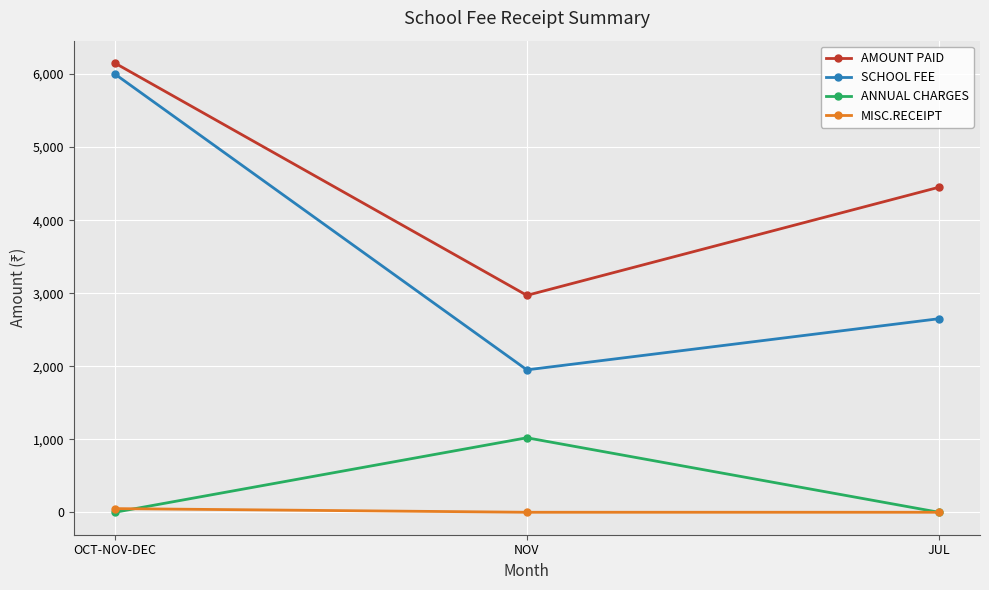

Is it true that AMOUNT PAID equals 3656 at OCT-NOV-DEC?

False